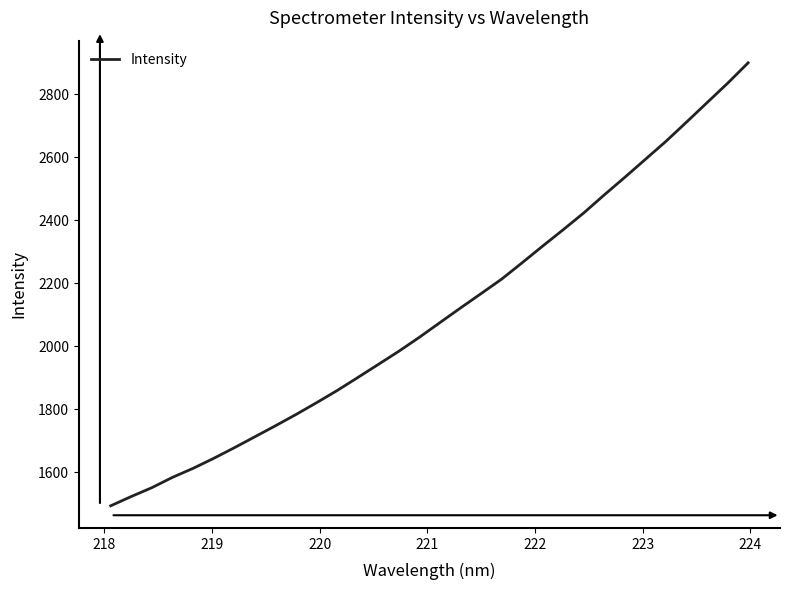

How many values are below 2074?

16